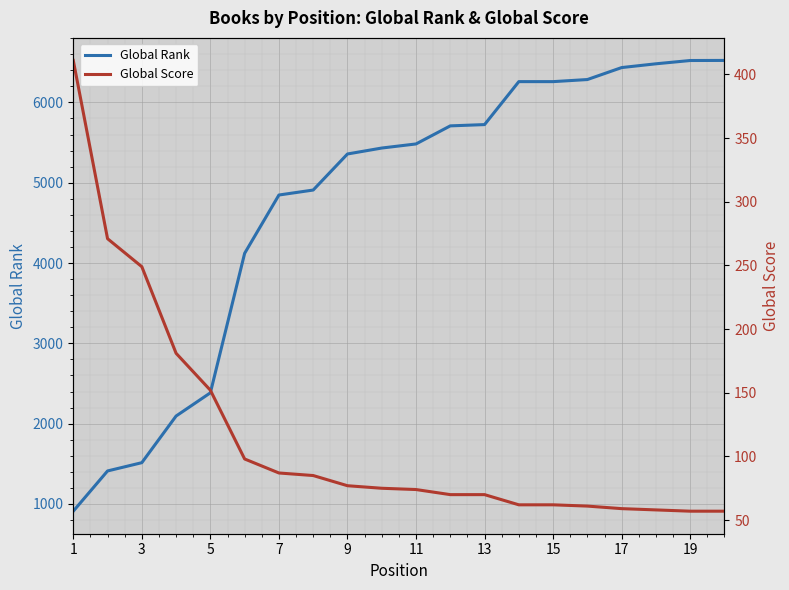

Reading left to right, list all the values displayed in this chart.

Global Rank: 910	1411	1514	2095	2384	4121	4847	4909	5358	5432	5483	5708	5724	6259	6259	6285	6434	6481	6522	6523
Global Score: 411	271	249	181	152	98	87	85	77	75	74	70	70	62	62	61	59	58	57	57